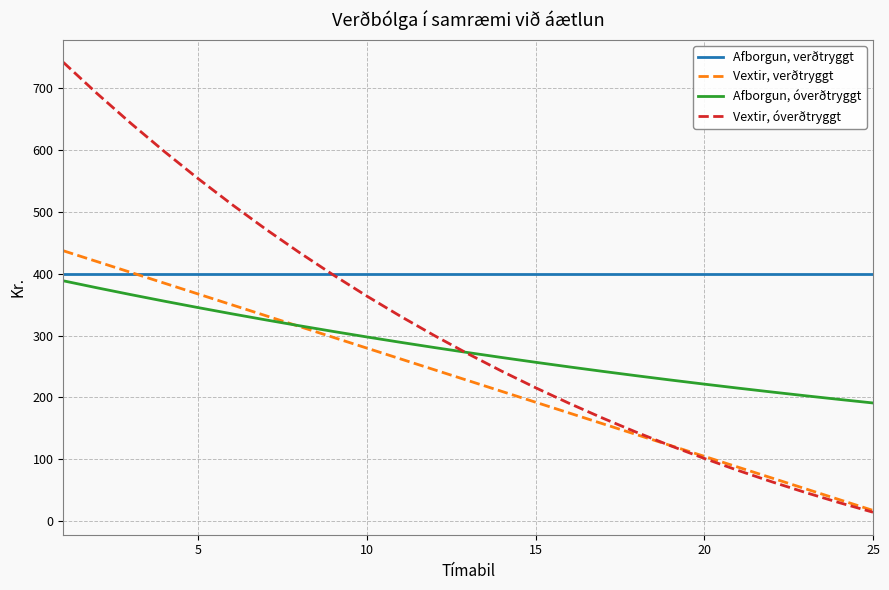

Which series has the largest total across all categories?

Afborgun, verðtryggt